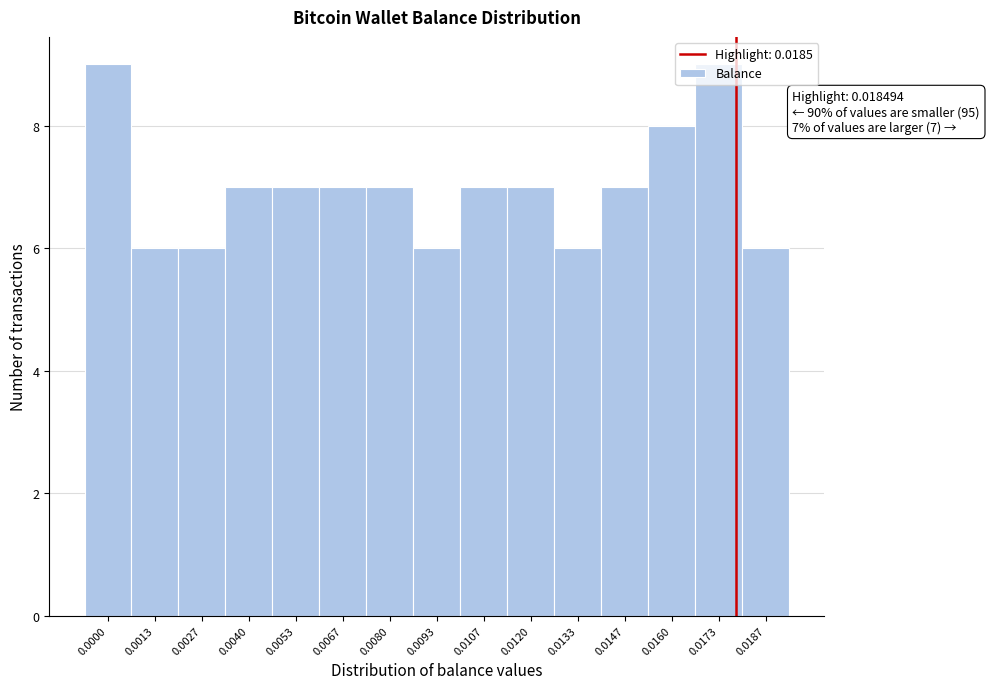

Approximately how many times larger is the value at 0.0040 compared to 0.0160?

0.9